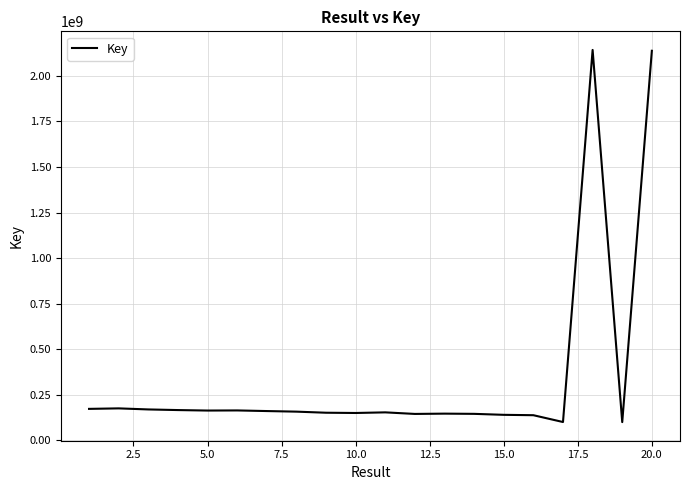

What is the difference between the maximum and minimum values?

2042093027